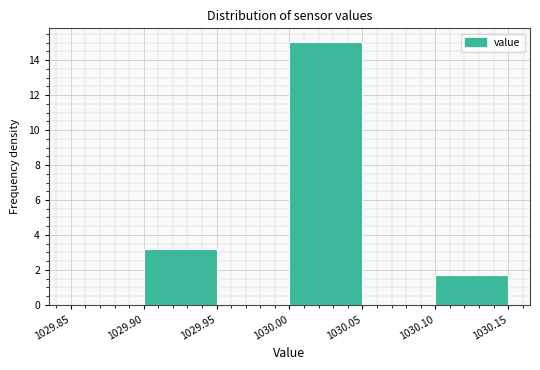

Reading left to right, transcribe this chart: for each bar, give the range it covers on the x-axis and its height. The values are not printed on the chart, so give them approximately, as read against the axis.

1029.85 to 1029.90: 0
1029.90 to 1029.95: 3.2
1029.95 to 1030.00: 0
1030.00 to 1030.05: 15.0
1030.05 to 1030.10: 0
1030.10 to 1030.15: 1.8